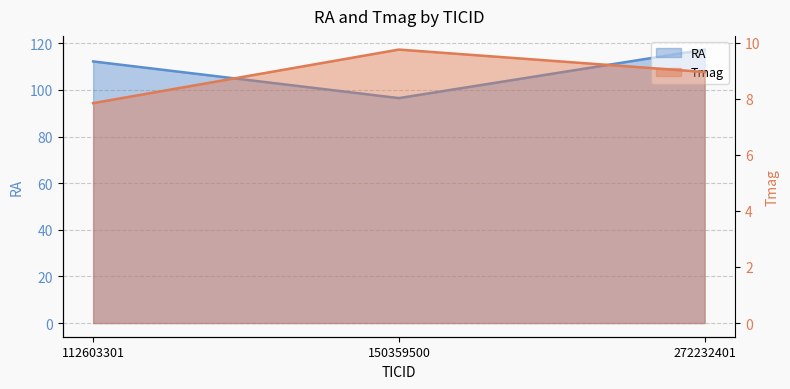

At which label does RA reach its peak?

272232401